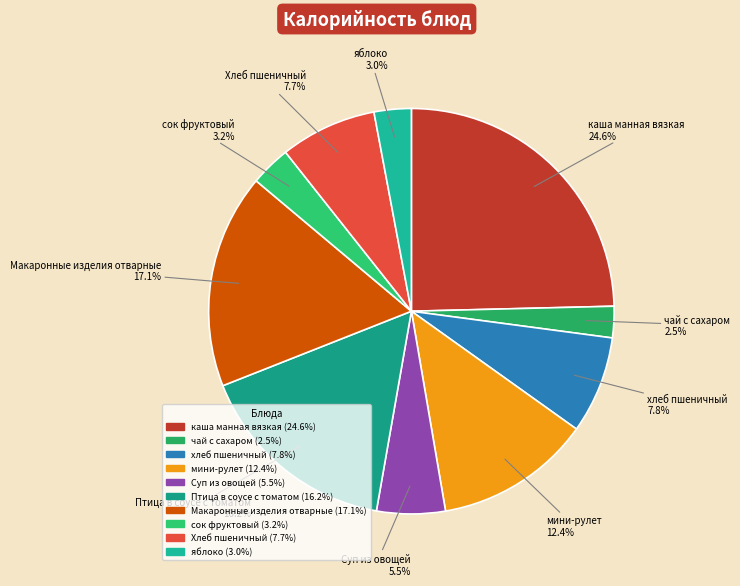

Combined, what portion of the pie is яблоко and чай с сахаром?

5.5%